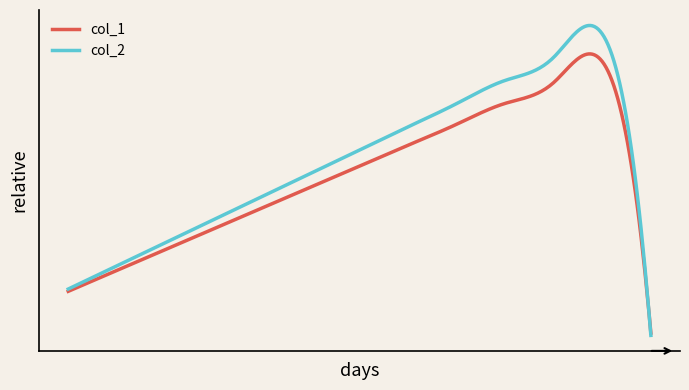

What are all the series names shown in the legend?

col_1, col_2